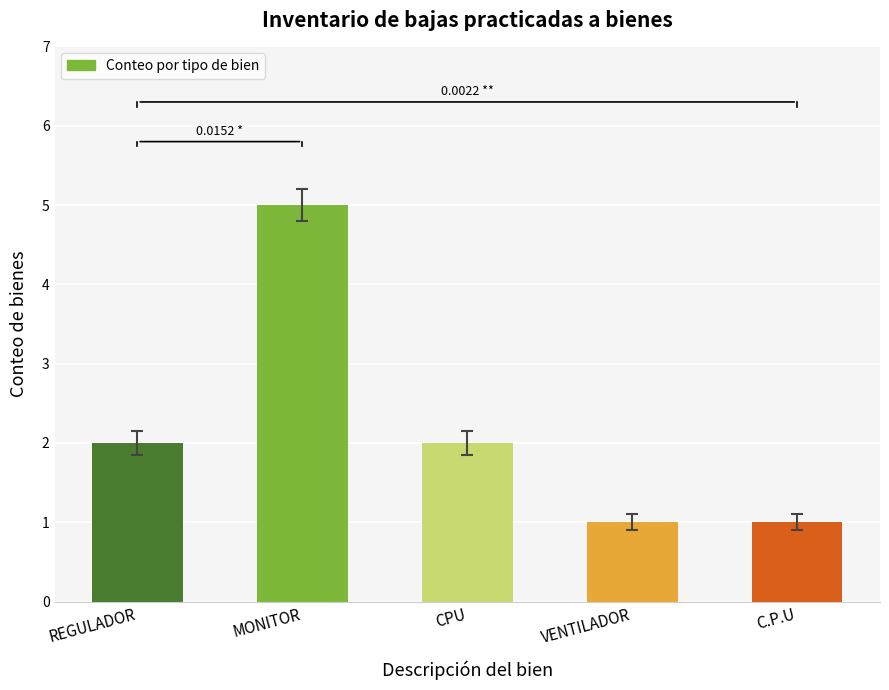

Does the chart contain any negative values?

No